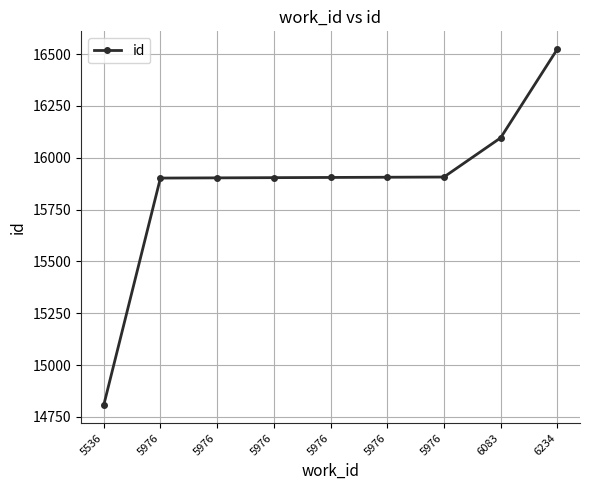

Count the number of data series in this chart.

1